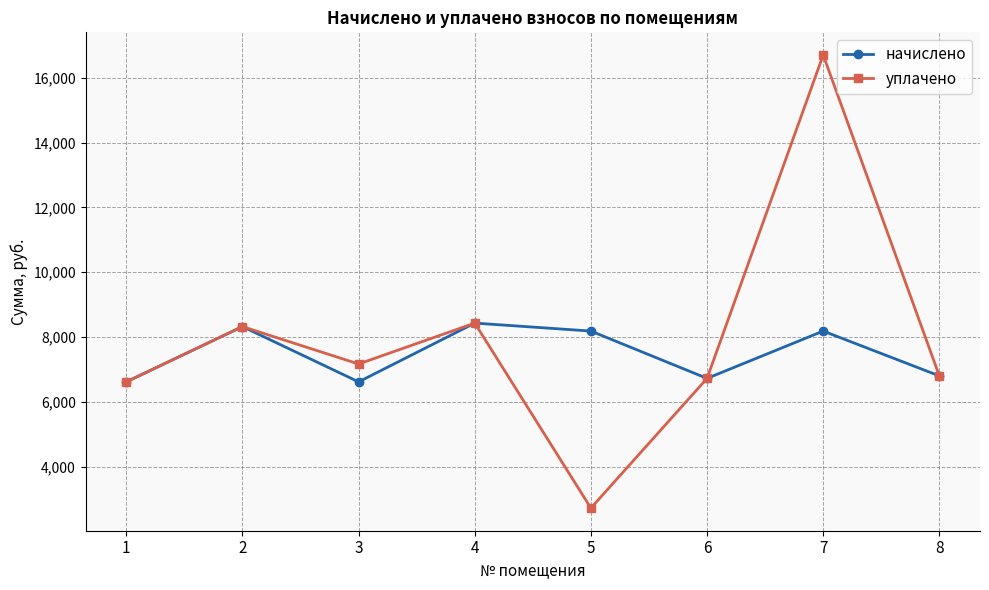

Does the chart have visible grid lines?

Yes